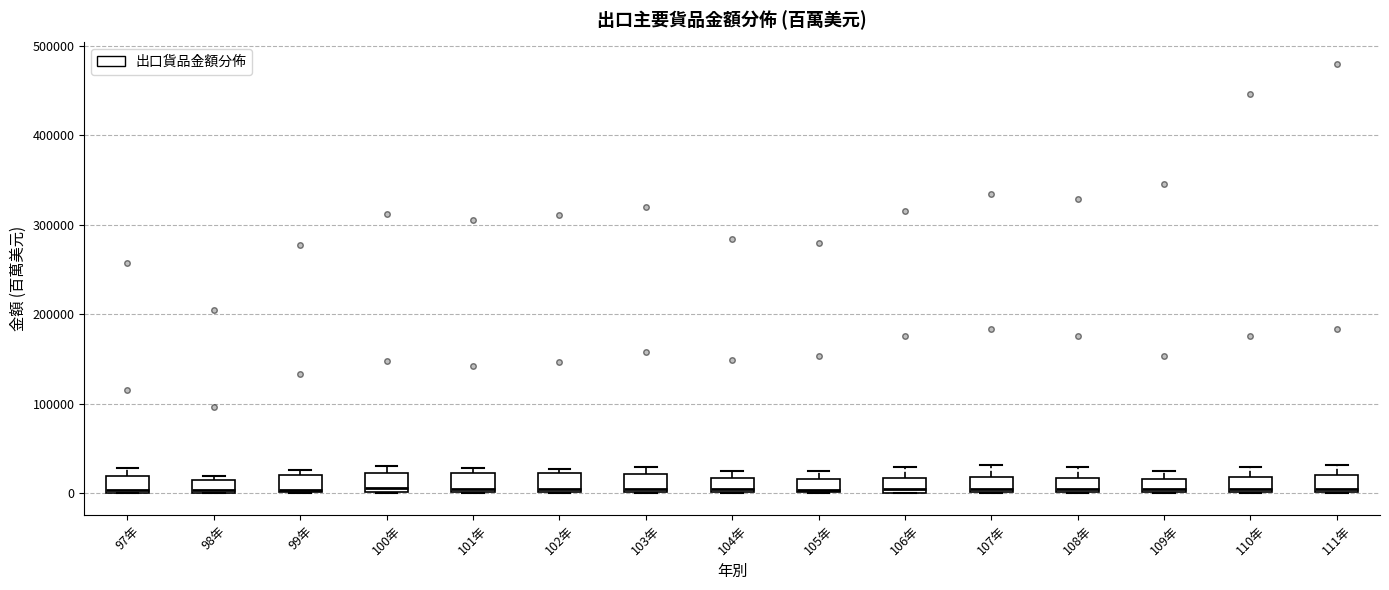

Where is the lower edge of the box for 103年 on the y-axis? The values are not printed on the chart, so give them approximately, as read against the axis.

0